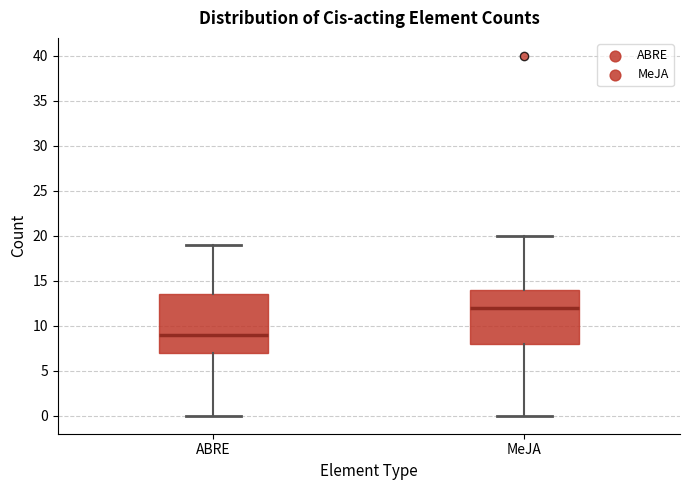

Which box's median line is the lowest?

ABRE